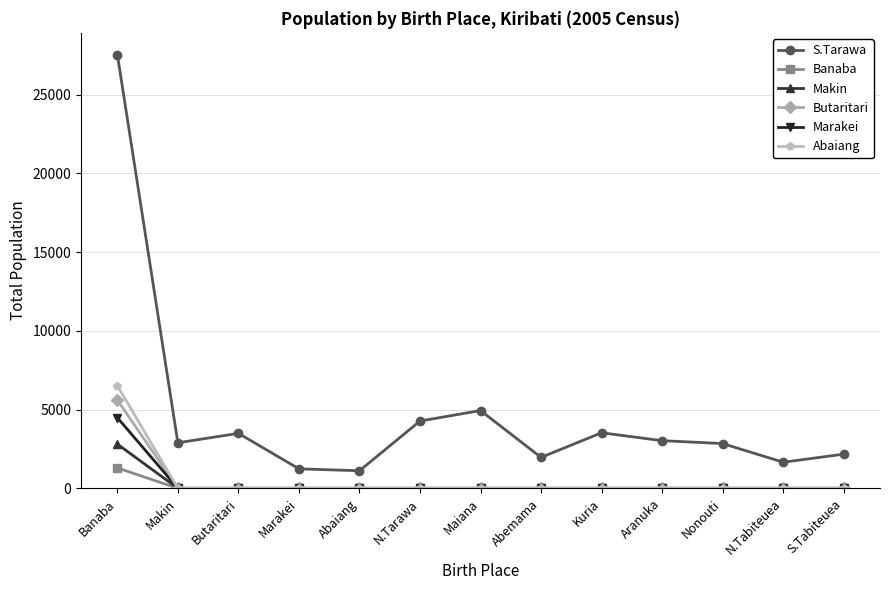

Which series has the largest total across all categories?

S.Tarawa